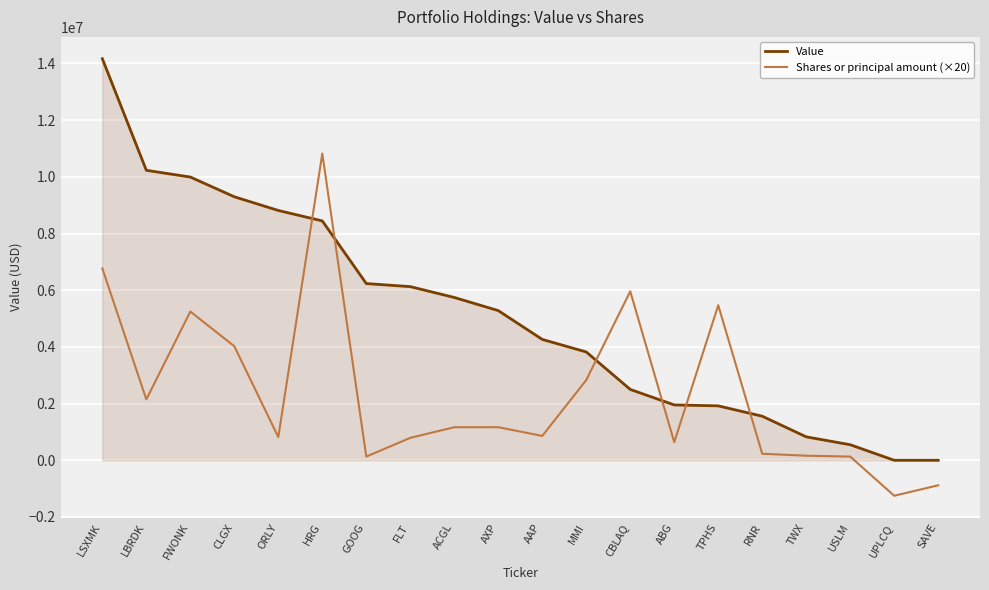

What is the difference between the Shares or principal amount (×20) values at ORLY and CLGX?

3204400